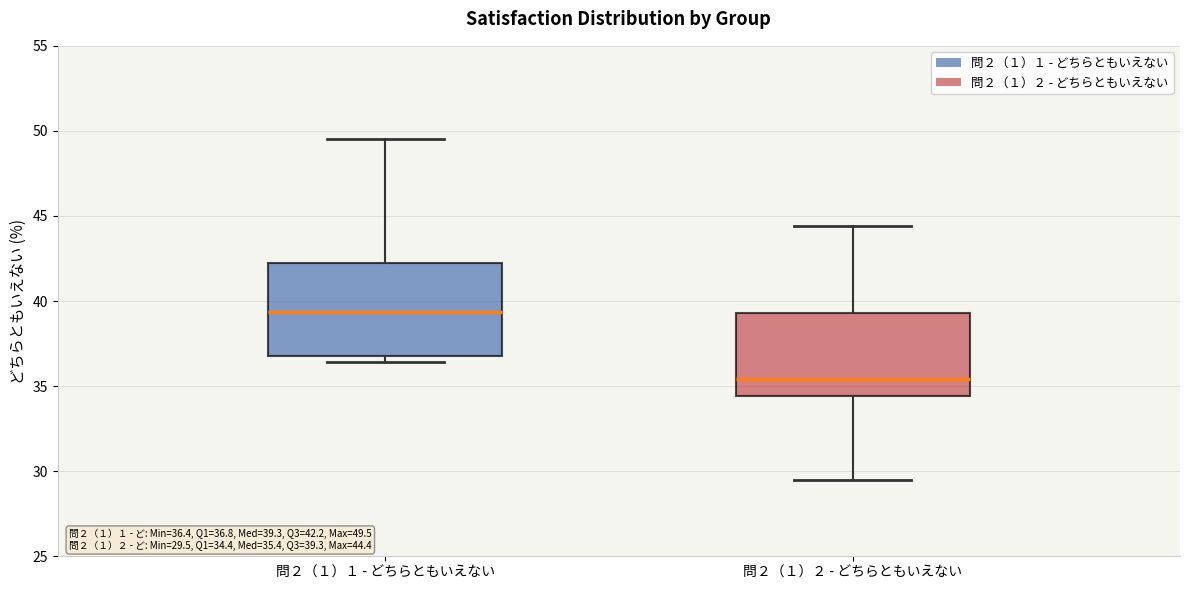

Which box's median line is the highest?

問２（１）１ - どちらともいえない